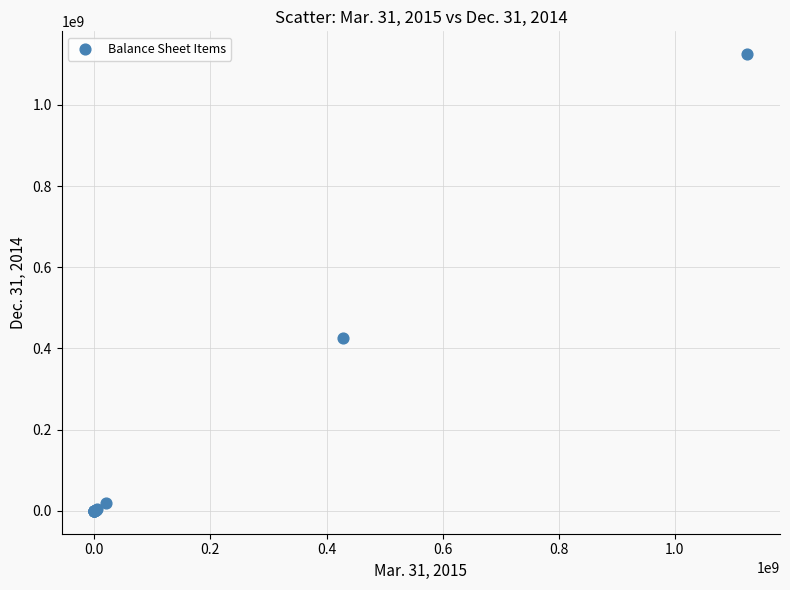

What Y value in the scatter plot is closest to 562496407?

425000000.0